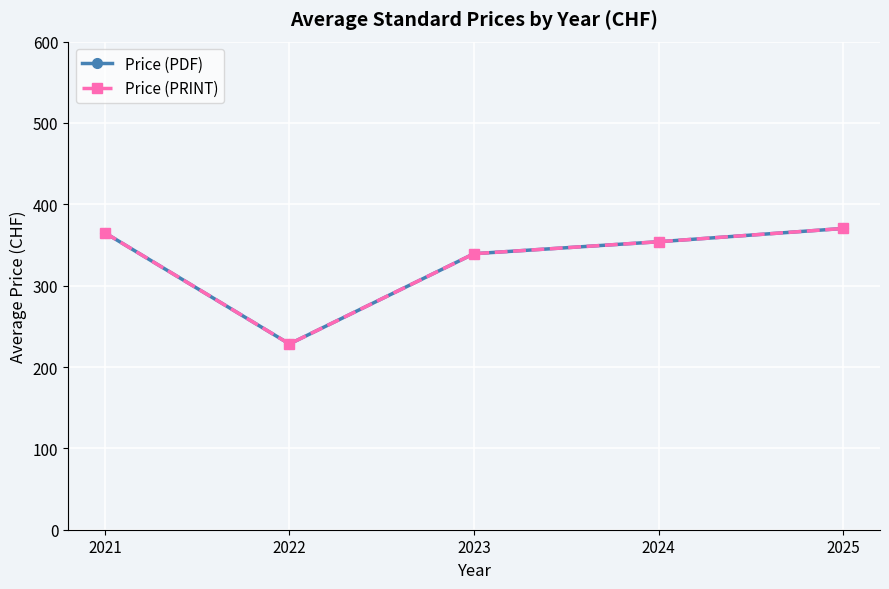

What is the total value across all series at 2024?

708.0